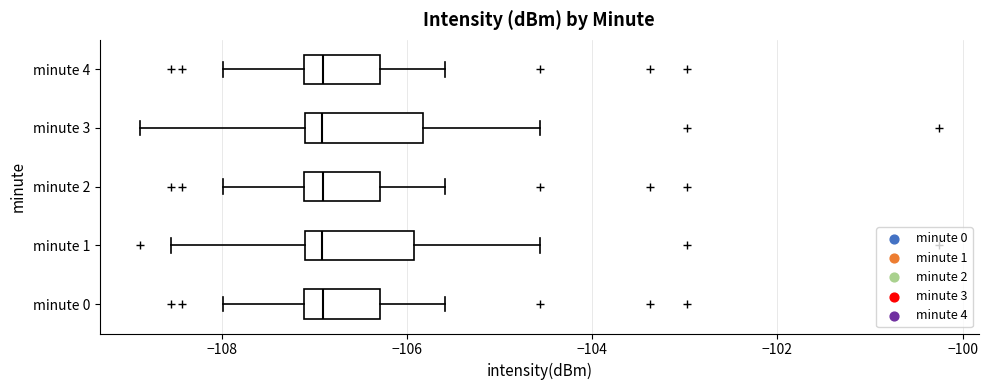

Reading bottom to top, transcribe this box plot: for each box, give where its median line is, the range the box spans, and where its two whiskers end, as read against the x-axis. The values are not printed on the chart, so give them approximately, as read against the axis.

minute 0: median -107.0, box -107.2 to -106.2, whiskers -108.0 to -105.6
minute 1: median -107.0, box -107.2 to -106.0, whiskers -108.6 to -104.6
minute 2: median -107.0, box -107.2 to -106.2, whiskers -108.0 to -105.6
minute 3: median -107.0, box -107.2 to -105.8, whiskers -108.8 to -104.6
minute 4: median -107.0, box -107.2 to -106.2, whiskers -108.0 to -105.6